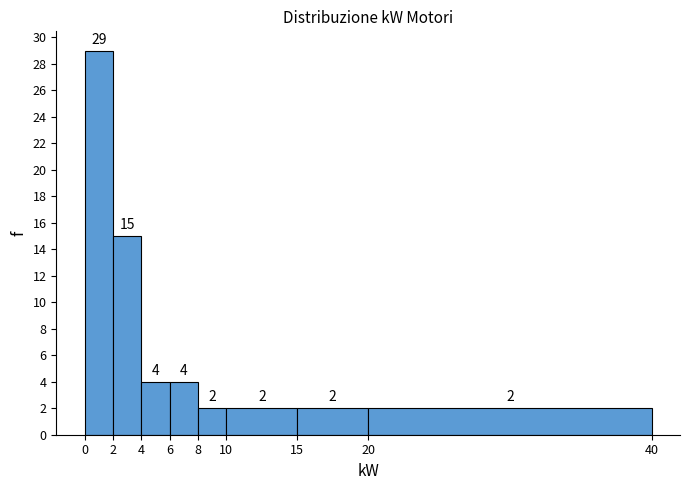

What is the height of the bar covering 6 to 8 on the x-axis?

4